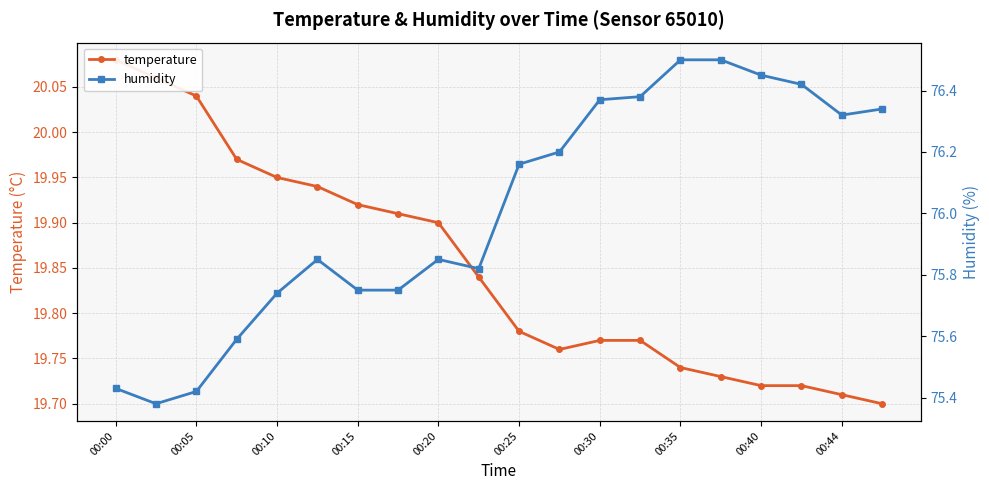

What is the difference between the maximum and second lowest values in the temperature series?

0.4